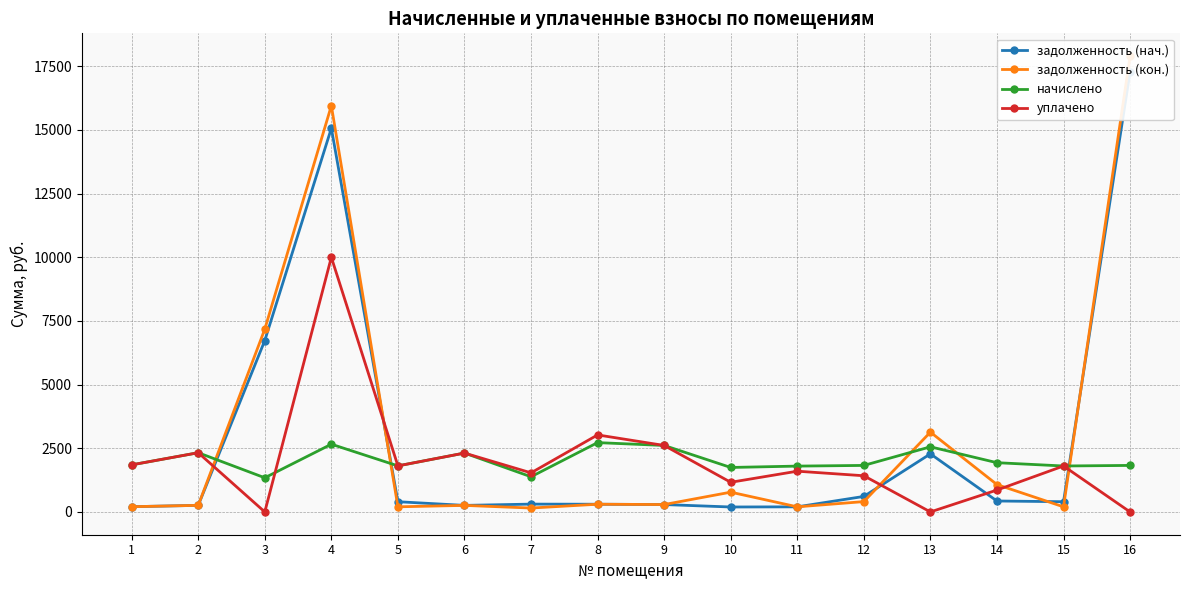

True or false: уплачено and начислено cross at least once.

True